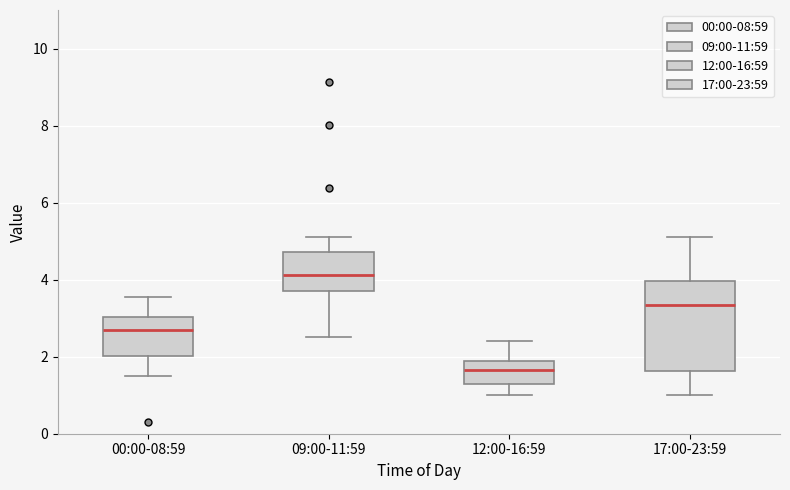

Reading left to right, transcribe this box plot: for each box, give where its median line is, the range the box spans, and where its two whiskers end, as read against the y-axis. The values are not printed on the chart, so give them approximately, as read against the axis.

00:00-08:59: median 2.6, box 2.0 to 3.0, whiskers 1.6 to 3.6
09:00-11:59: median 4.2, box 3.8 to 4.8, whiskers 2.6 to 5.2
12:00-16:59: median 1.6, box 1.4 to 2.0, whiskers 1.0 to 2.4
17:00-23:59: median 3.4, box 1.6 to 4.0, whiskers 1.0 to 5.2